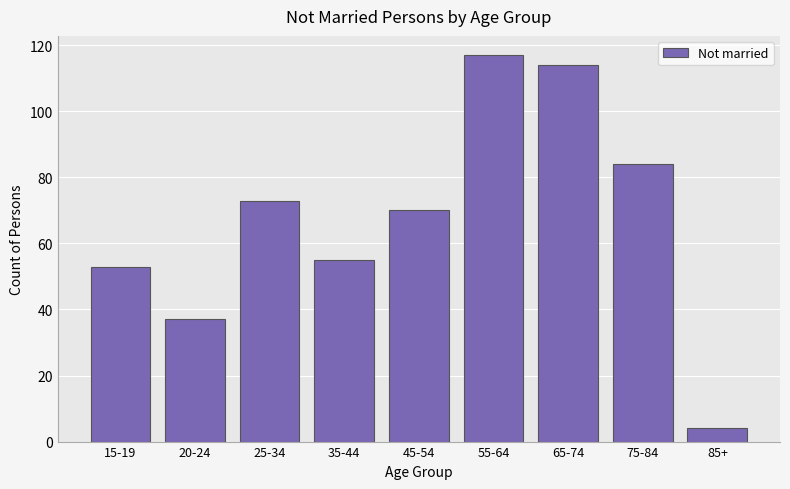

Reading right to left, what are all the values shown in this chart?

4	84	114	117	70	55	73	37	53